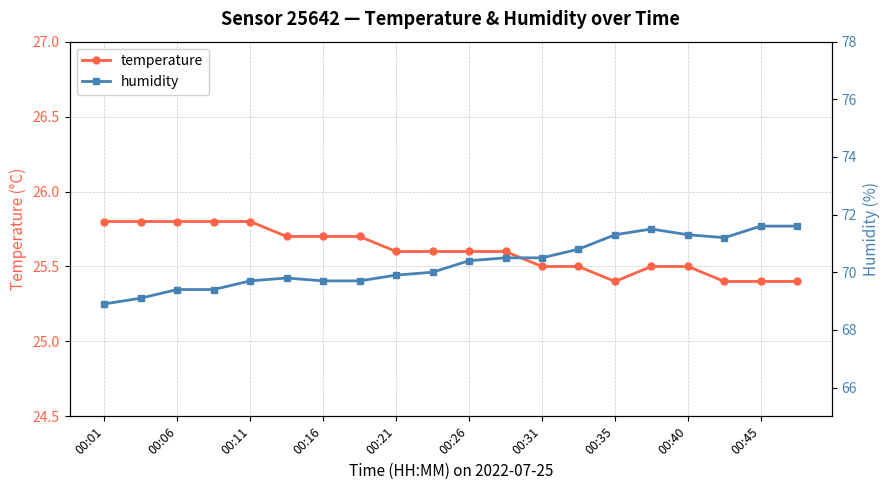

Does the chart display data point markers on the line(s)?

Yes